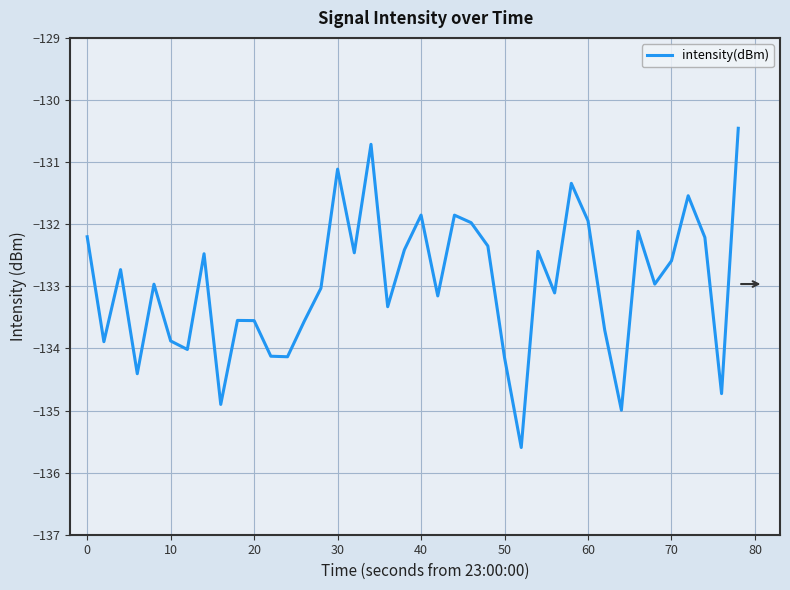

What is the maximum value shown in the chart?

-130.5